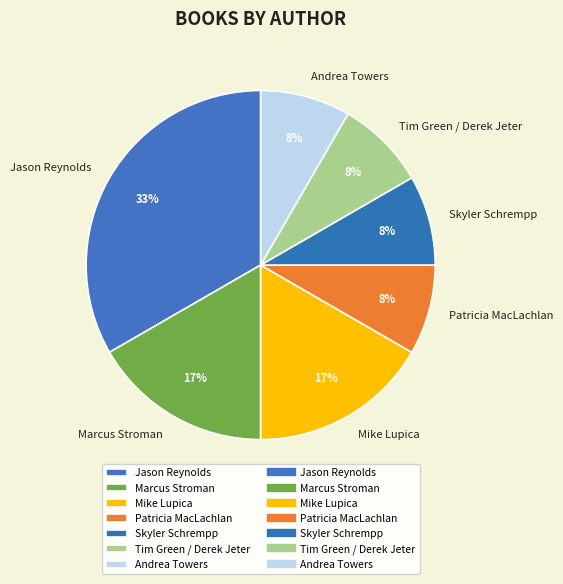

Is the sum of Andrea Towers and Marcus Stroman greater than half?

No